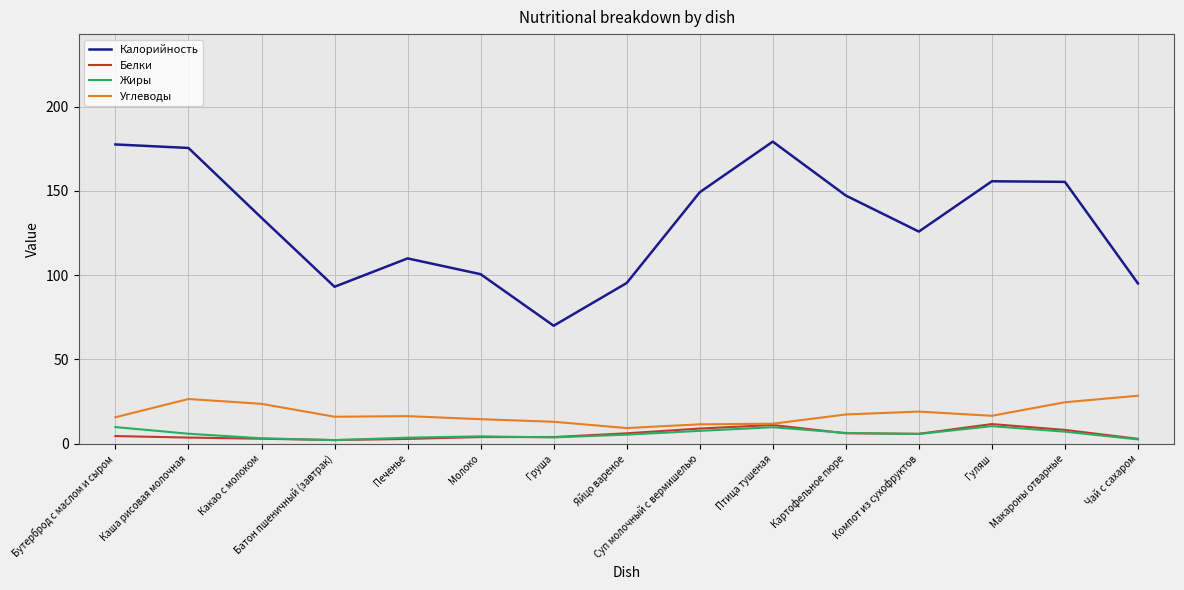

How many lines are shown in the chart?

4